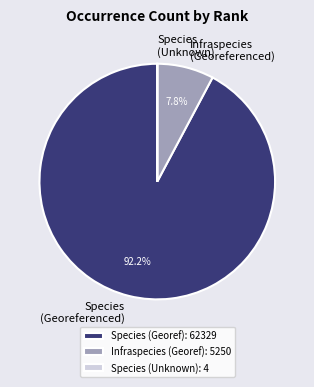

Is Species (Georeferenced) the majority of the pie?

Yes